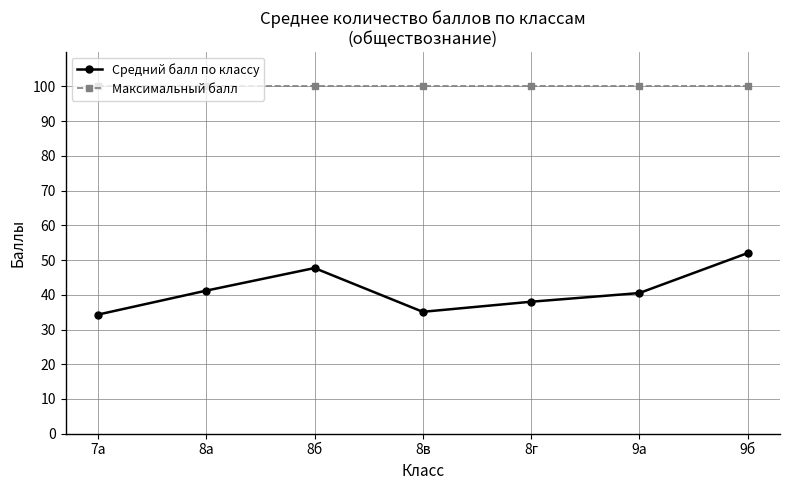

How many lines are shown in the chart?

2